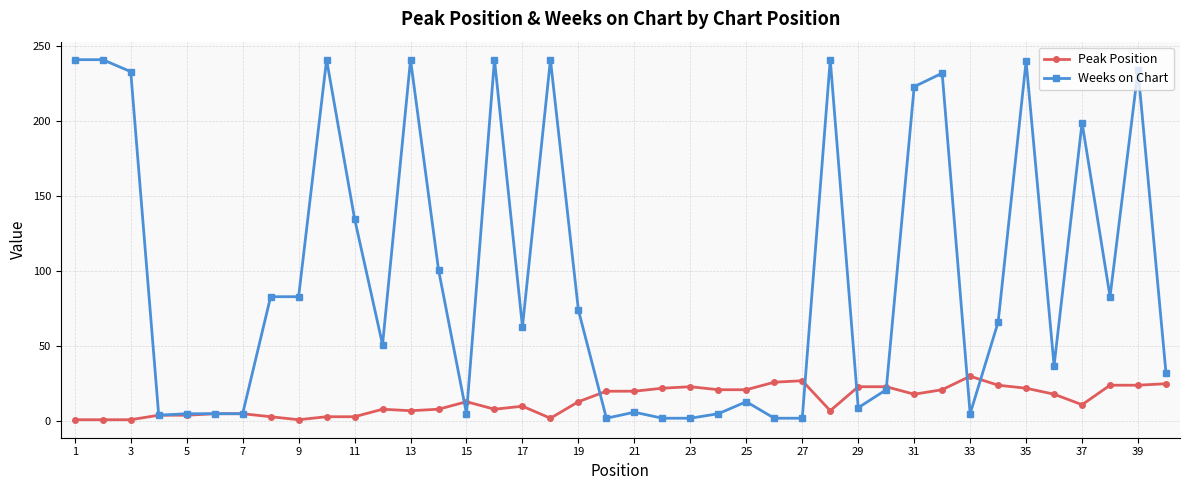

True or false: Weeks on Chart has more than 2 points higher than both neighbors.

True